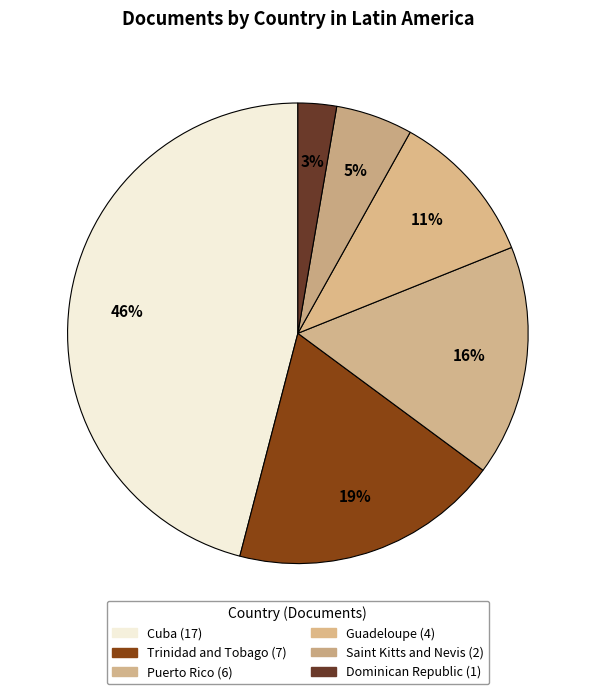

Count the number of slices in the pie.

6